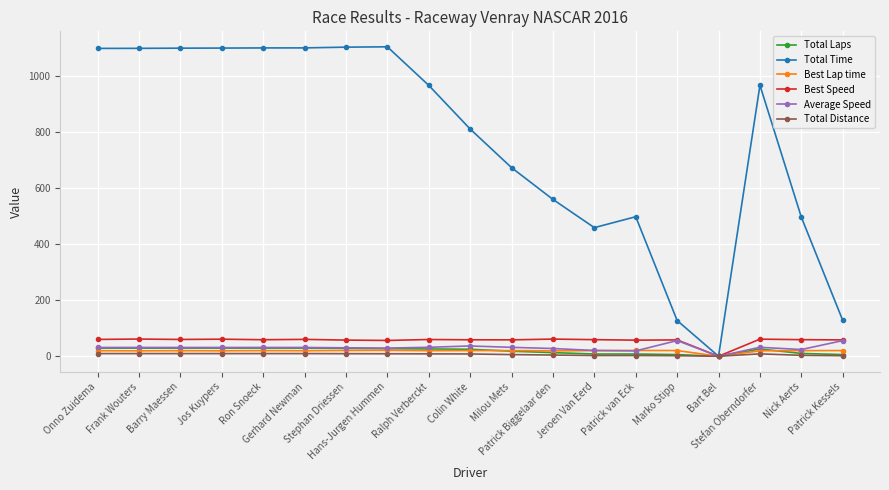

The Best Lap time series shows 20.1 at Jeroen Van Eerd. True or false?

True